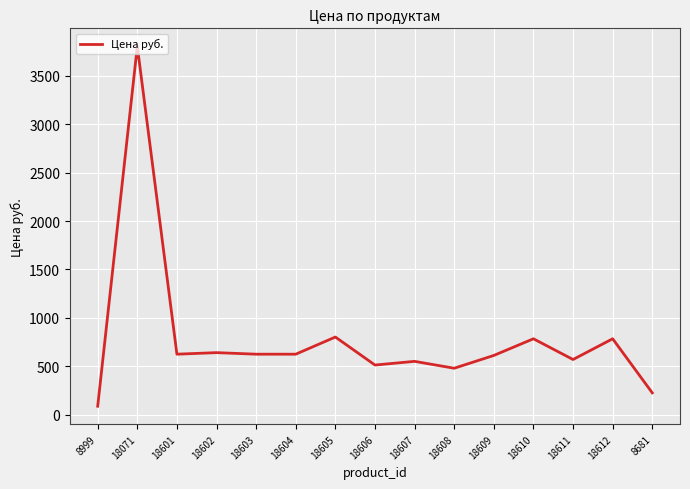

What is the difference between the maximum and minimum values?

3713.9